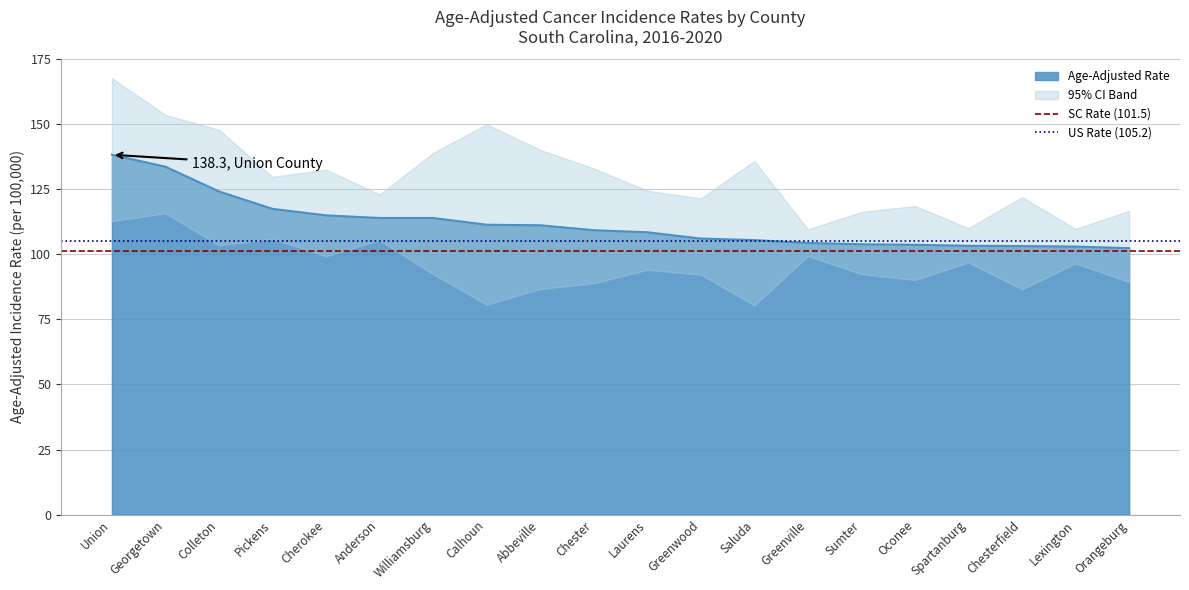

True or false: Age-Adjusted Rate has a value of 102.4 at Orangeburg.

True